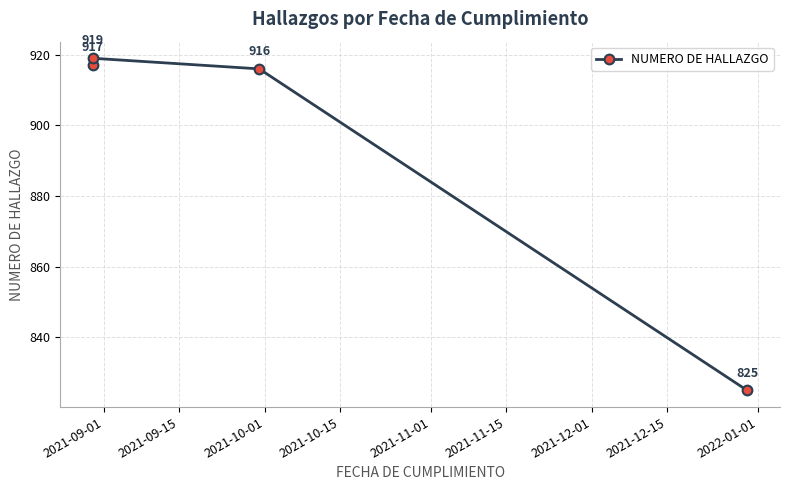

How many lines are shown in the chart?

1